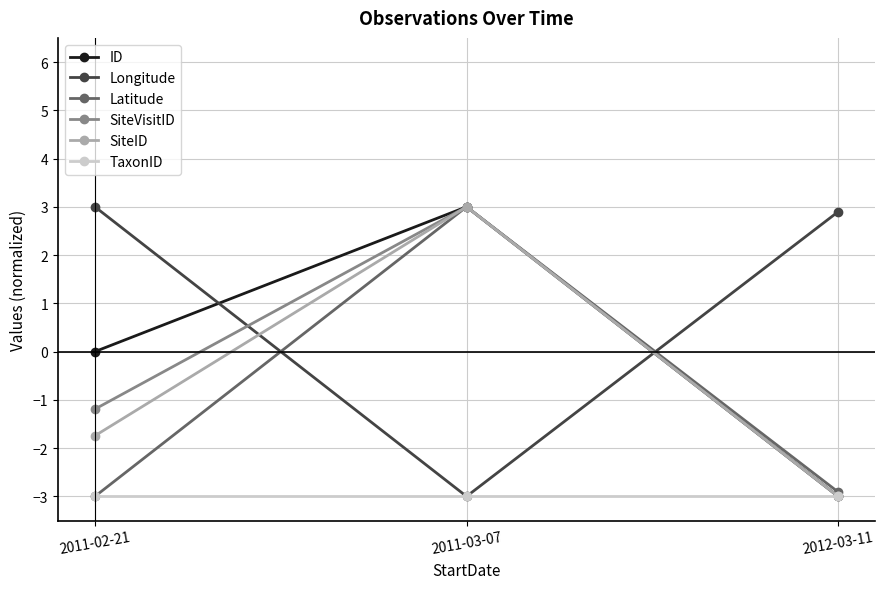

How many values in the Longitude series are below 2?

1